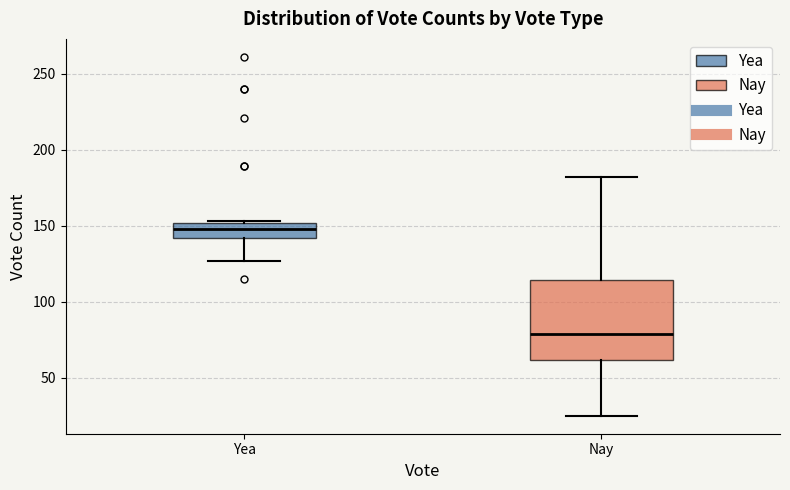

Where is the upper edge of the box for Nay on the y-axis? The values are not printed on the chart, so give them approximately, as read against the axis.

115